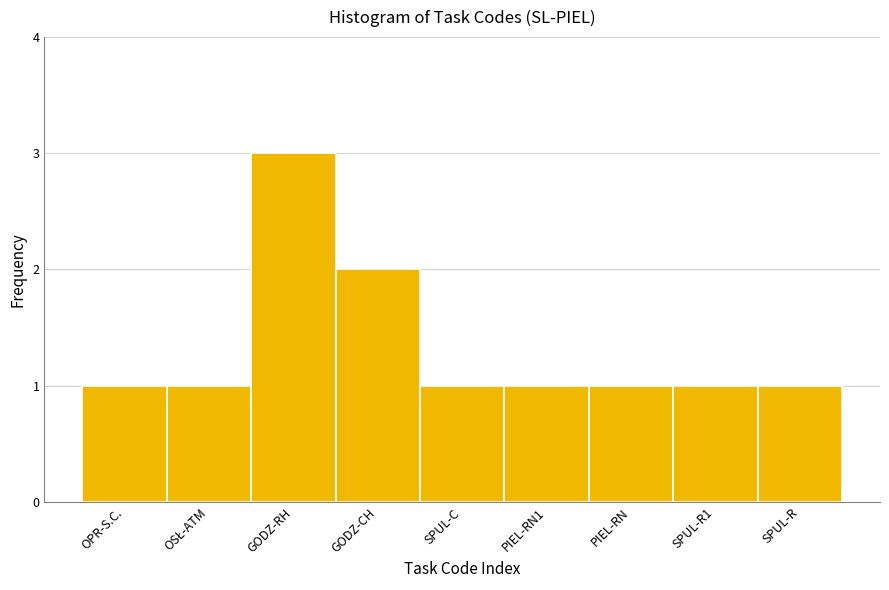

Reading right to left, list all the values displayed in this chart.

1	1	1	1	1	2	3	1	1